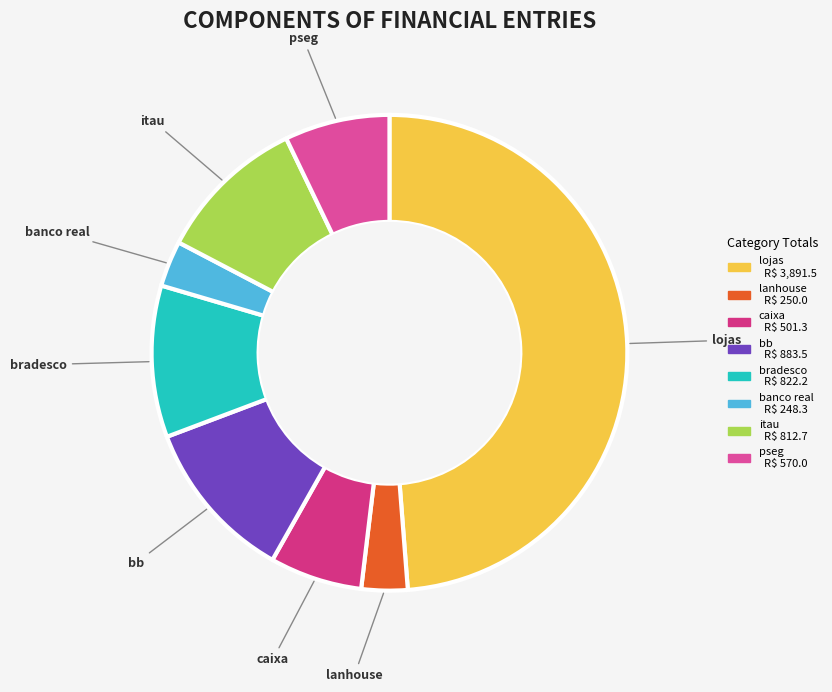

Which has a higher value, pseg or lojas?

lojas